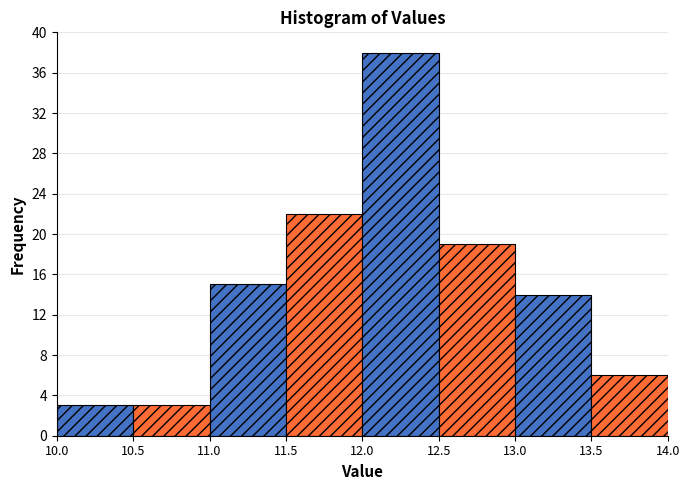

Reading left to right, transcribe this chart: for each bar, give the range it covers on the x-axis and its height. The values are not printed on the chart, so give them approximately, as read against the axis.

10.0 to 10.5: 3
10.5 to 11.0: 3
11.0 to 11.5: 15
11.5 to 12.0: 22
12.0 to 12.5: 38
12.5 to 13.0: 19
13.0 to 13.5: 14
13.5 to 14.0: 6